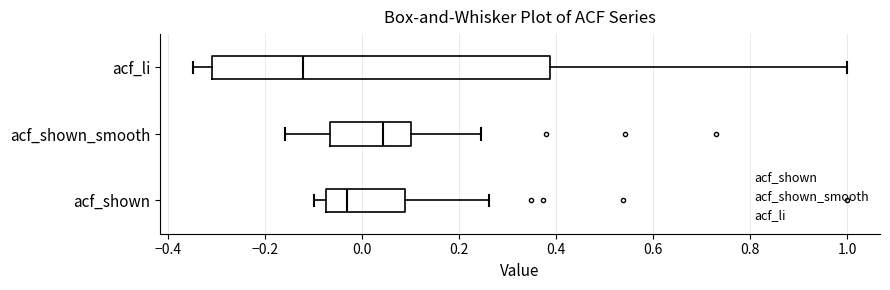

Which box is the widest, from its left edge to its right edge?

acf_li